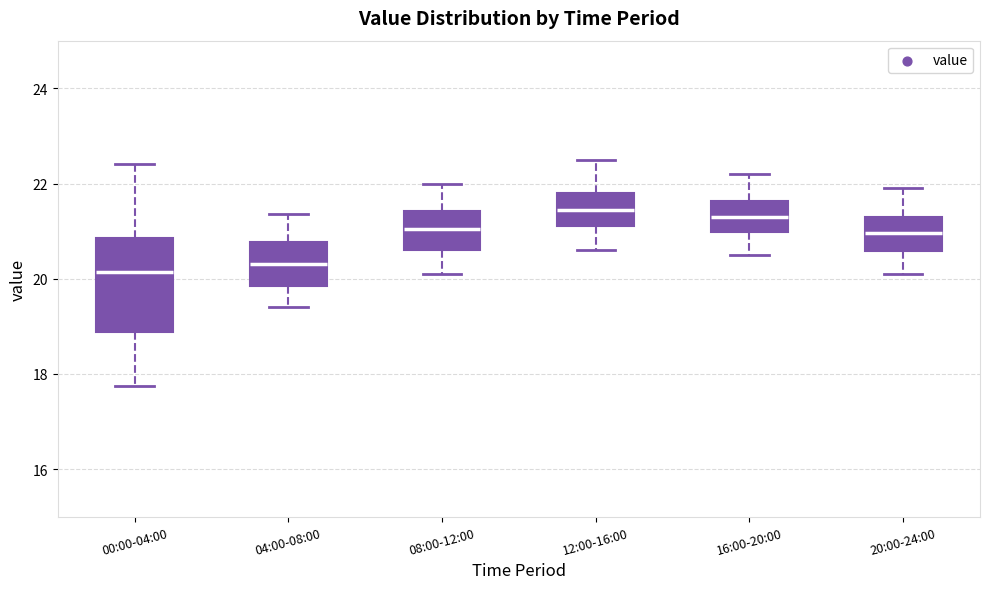

Which box is the tallest, from its lower edge to its upper edge?

00:00-04:00